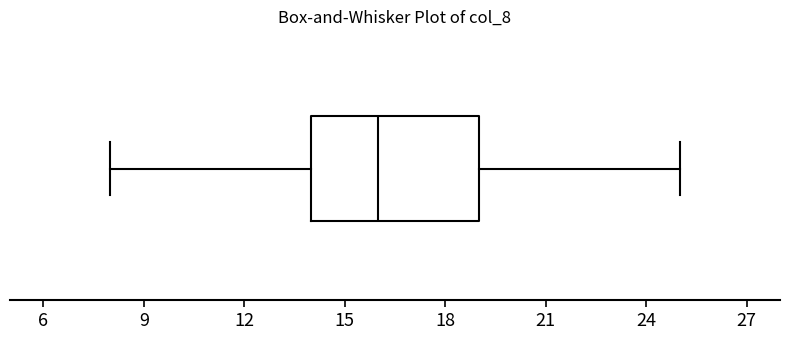

Transcribe this box plot: give where the median line is, the range the box spans, and where the two whiskers end, as read against the x-axis. The values are not printed on the chart, so give them approximately, as read against the axis.

median 16, box 14 to 19, whiskers 8 to 25